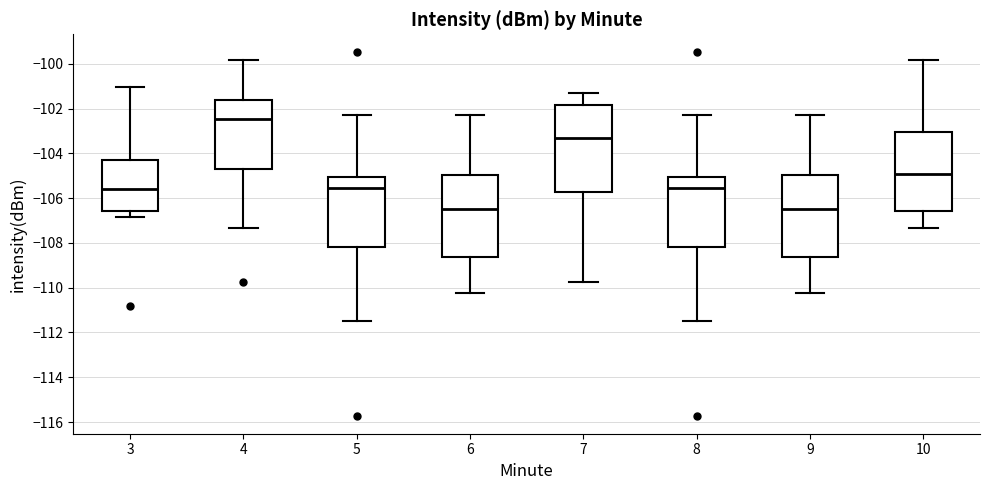

Reading left to right, transcribe this box plot: for each box, give where its median line is, the range the box spans, and where its two whiskers end, as read against the y-axis. The values are not printed on the chart, so give them approximately, as read against the axis.

3: median -105.6, box -106.6 to -104.4, whiskers -106.8 to -101.0
4: median -102.4, box -104.8 to -101.6, whiskers -107.4 to -99.8
5: median -105.6, box -108.2 to -105.0, whiskers -111.4 to -102.2
6: median -106.4, box -108.6 to -105.0, whiskers -110.2 to -102.2
7: median -103.4, box -105.8 to -101.8, whiskers -109.8 to -101.4
8: median -105.6, box -108.2 to -105.0, whiskers -111.4 to -102.2
9: median -106.4, box -108.6 to -105.0, whiskers -110.2 to -102.2
10: median -105.0, box -106.6 to -103.0, whiskers -107.4 to -99.8